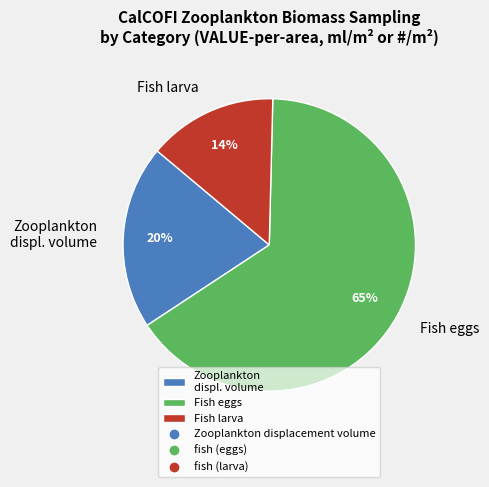

To the nearest percent, what is the average slice percentage?

33%